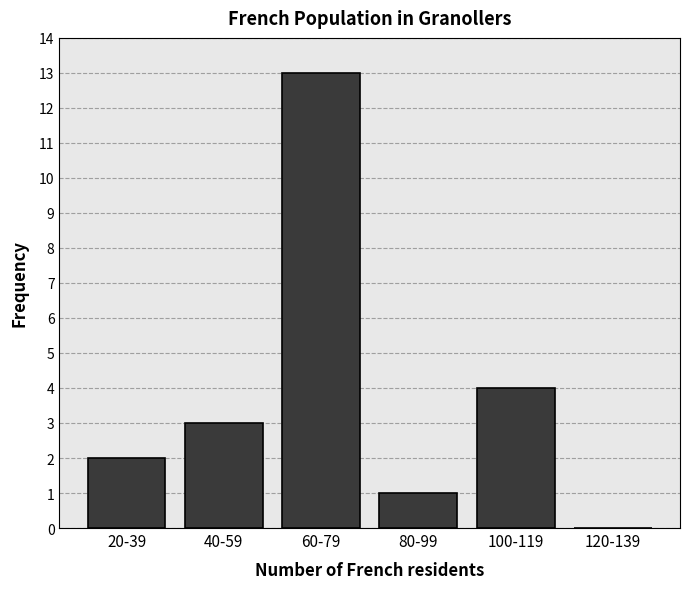

Reading right to left, what are all the values shown in this chart?

120-139=0	100-119=4	80-99=1	60-79=13	40-59=3	20-39=2